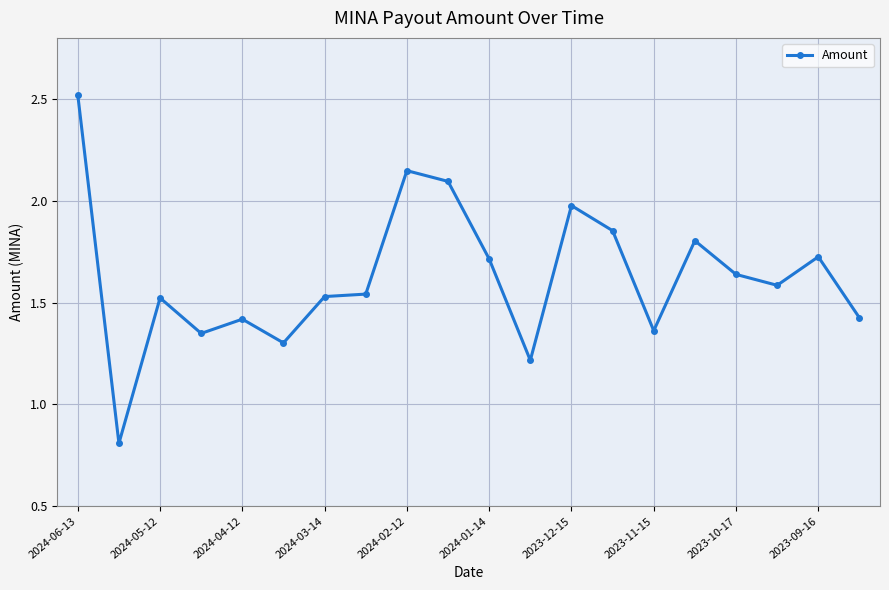

How many lines are shown in the chart?

1